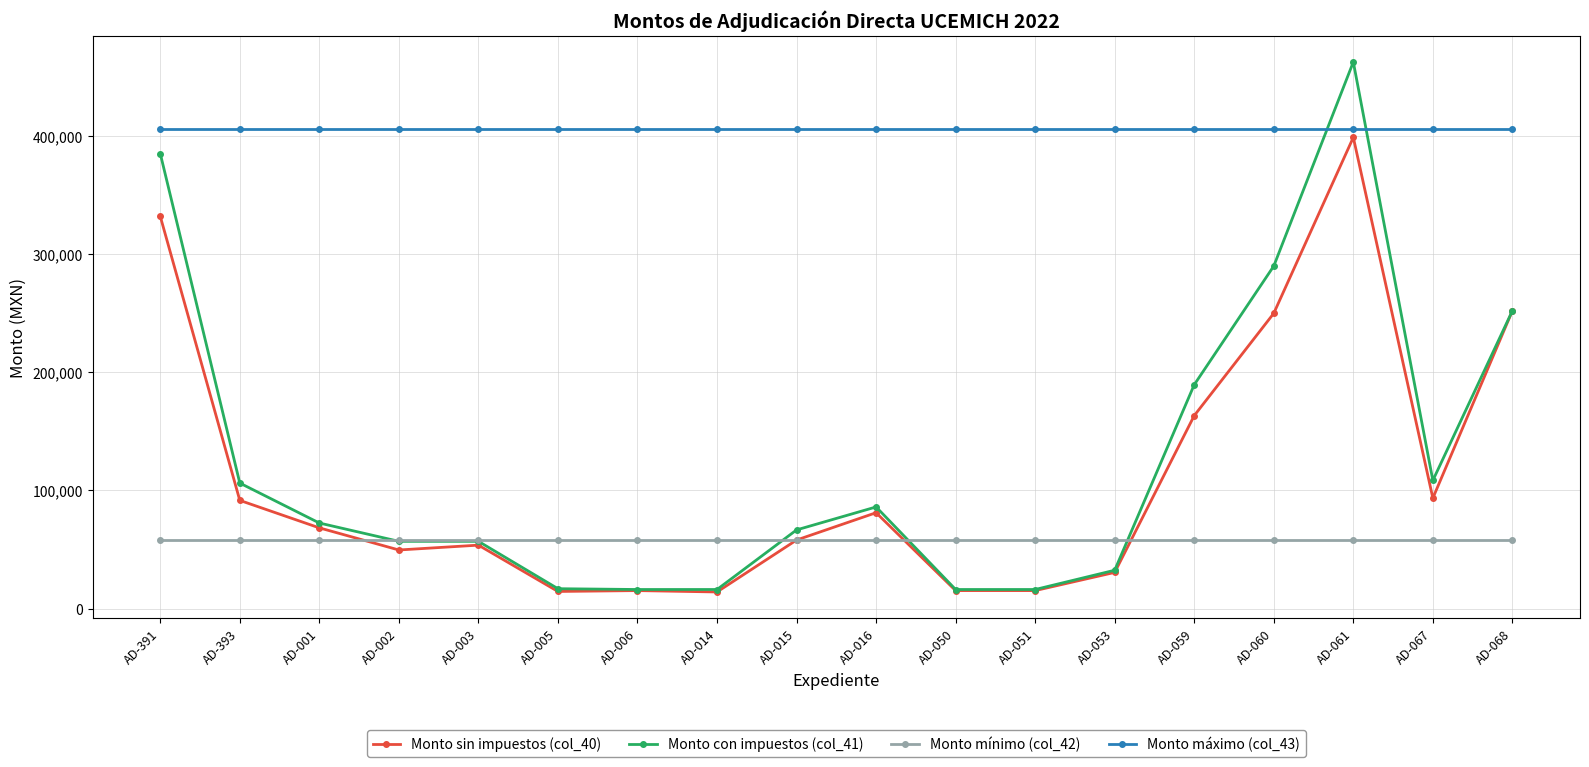

True or false: Monto sin impuestos (col_40) and Monto máximo (col_43) cross at least once.

False